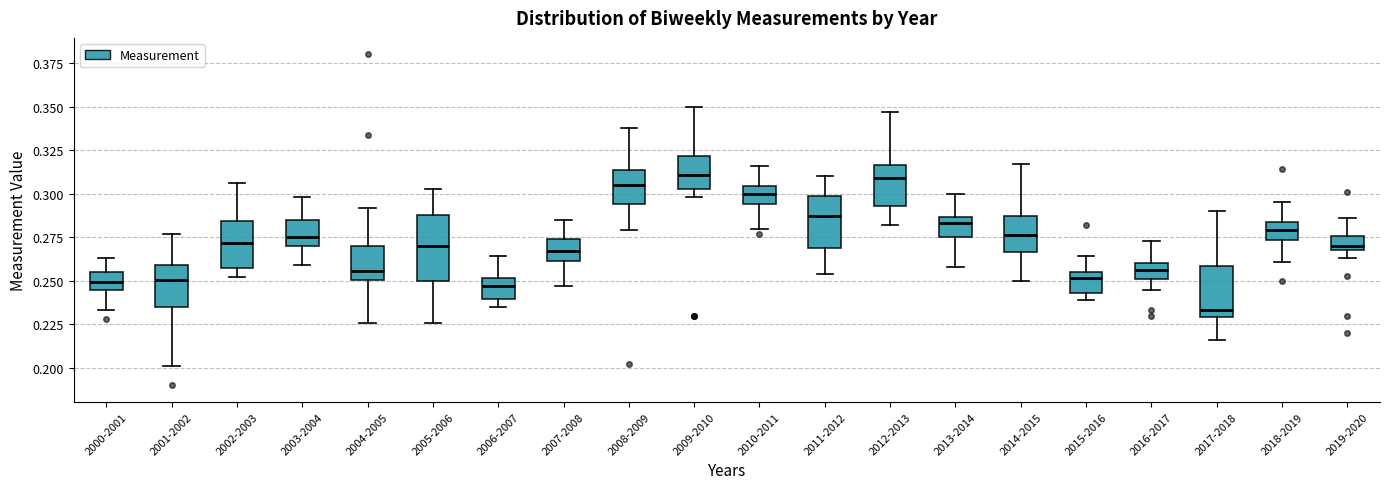

Reading left to right, read every box against the y-axis: the position of its median line, the range the box covers, and the ends of its whiskers. The values are not printed on the chart, so give them approximately, as read against the axis.

2000-2001: median 0.250, box 0.245 to 0.255, whiskers 0.235 to 0.265
2001-2002: median 0.250, box 0.235 to 0.260, whiskers 0.200 to 0.275
2002-2003: median 0.270, box 0.255 to 0.285, whiskers 0.250 to 0.305
2003-2004: median 0.275, box 0.270 to 0.285, whiskers 0.260 to 0.300
2004-2005: median 0.255, box 0.250 to 0.270, whiskers 0.225 to 0.290
2005-2006: median 0.270, box 0.250 to 0.290, whiskers 0.225 to 0.305
2006-2007: median 0.245, box 0.240 to 0.250, whiskers 0.235 to 0.265
2007-2008: median 0.265, box 0.260 to 0.275, whiskers 0.245 to 0.285
2008-2009: median 0.305, box 0.295 to 0.315, whiskers 0.280 to 0.340
2009-2010: median 0.310, box 0.305 to 0.320, whiskers 0.300 to 0.350
2010-2011: median 0.300, box 0.295 to 0.305, whiskers 0.280 to 0.315
2011-2012: median 0.285, box 0.270 to 0.300, whiskers 0.255 to 0.310
2012-2013: median 0.310, box 0.295 to 0.315, whiskers 0.280 to 0.345
2013-2014: median 0.285 (just below the box's upper edge), box 0.275 to 0.285, whiskers 0.260 to 0.300
2014-2015: median 0.275, box 0.265 to 0.285, whiskers 0.250 to 0.315
2015-2016: median 0.250, box 0.245 to 0.255, whiskers 0.240 to 0.265
2016-2017: median 0.255, box 0.250 to 0.260, whiskers 0.245 to 0.275
2017-2018: median 0.235, box 0.230 to 0.260, whiskers 0.215 to 0.290
2018-2019: median 0.280, box 0.275 to 0.285, whiskers 0.260 to 0.295
2019-2020: median 0.270 (just above the box's lower edge), box 0.270 to 0.275, whiskers 0.265 to 0.285